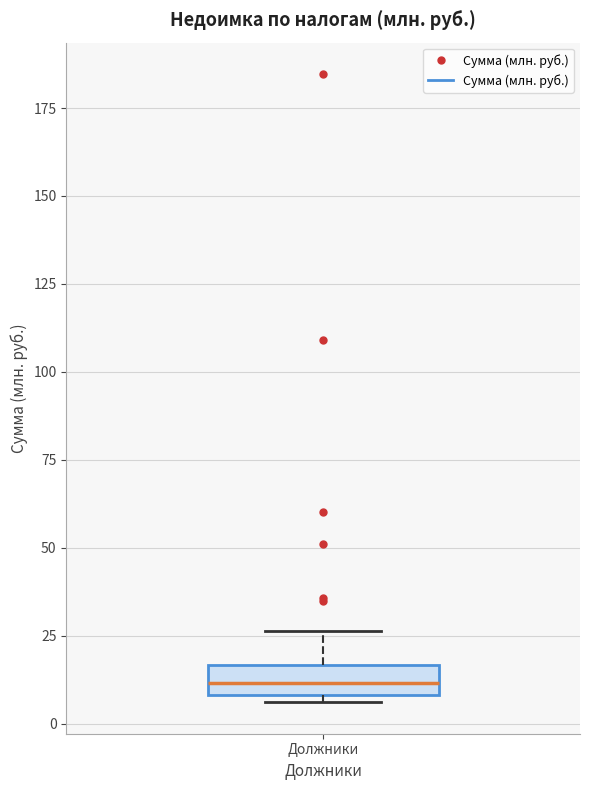

Read this box plot against the y-axis: the position of the median line, the range covered by the box, and the ends of both whiskers. The values are not printed on the chart, so give them approximately, as read against the axis.

median 10 (inside the box), box 10 to 15, whiskers 5 to 25